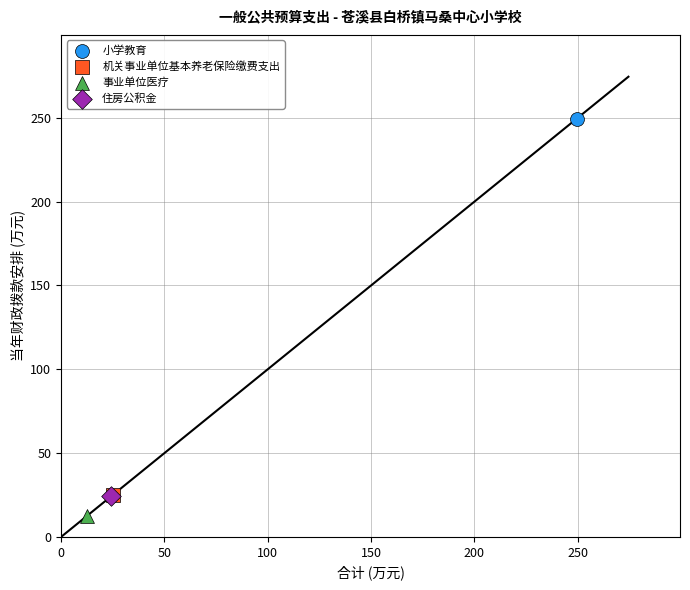

What are all the series names shown in the legend?

小学教育, 机关事业单位基本养老保险缴费支出, 事业单位医疗, 住房公积金